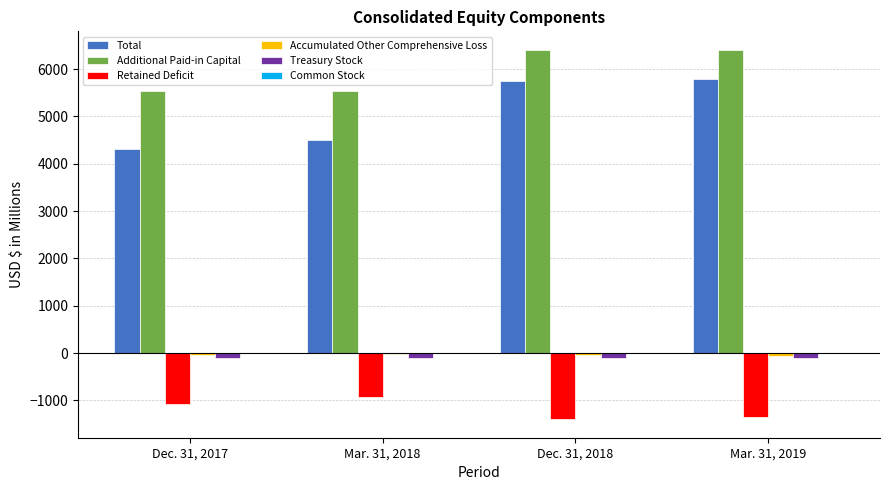

What is the highest value of the Additional Paid-in Capital series?

6406.5